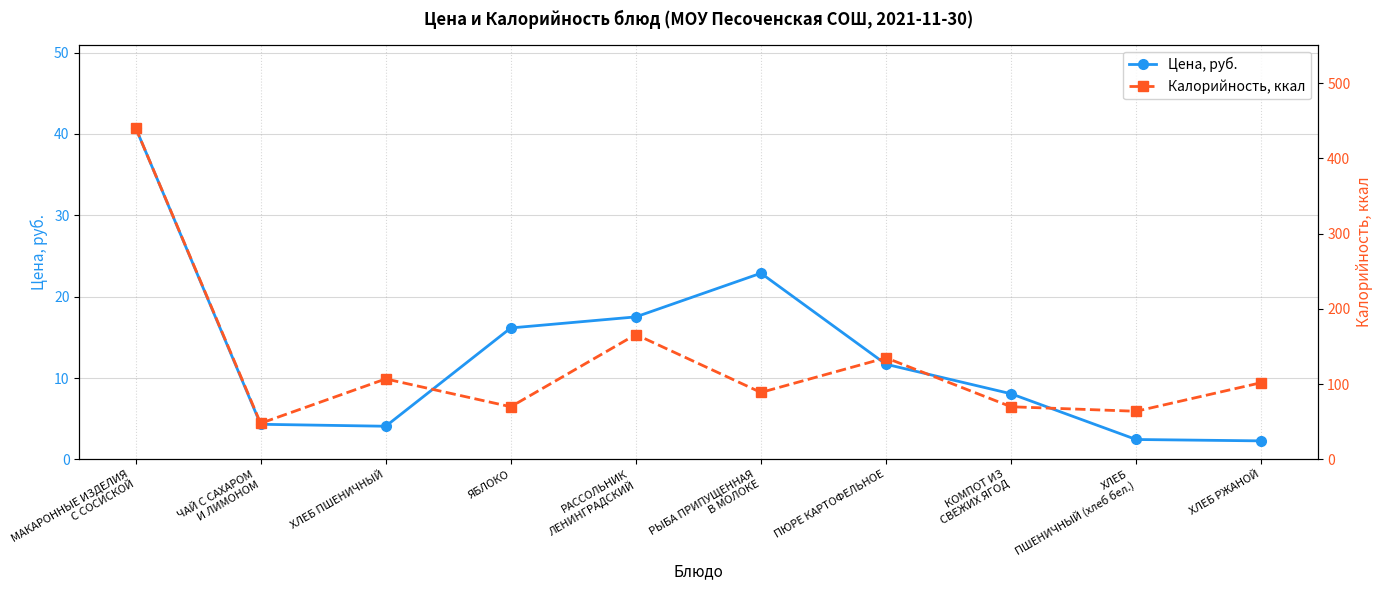

What is the sum of the Цена, руб. values at ЧАЙ С САХАРОМ
И ЛИМОНОМ and РАССОЛЬНИК
ЛЕНИНГРАДСКИЙ?

21.8